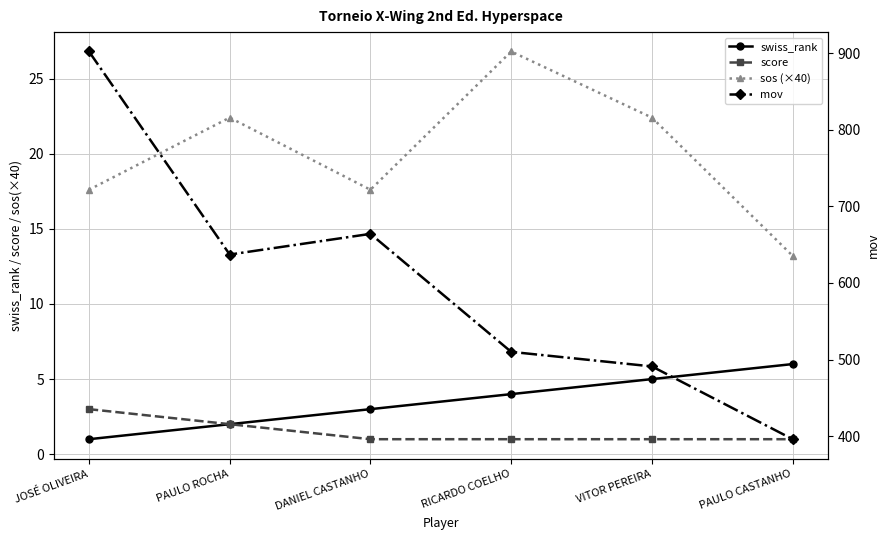

What value does the score series have at DANIEL CASTANHO?

1.0